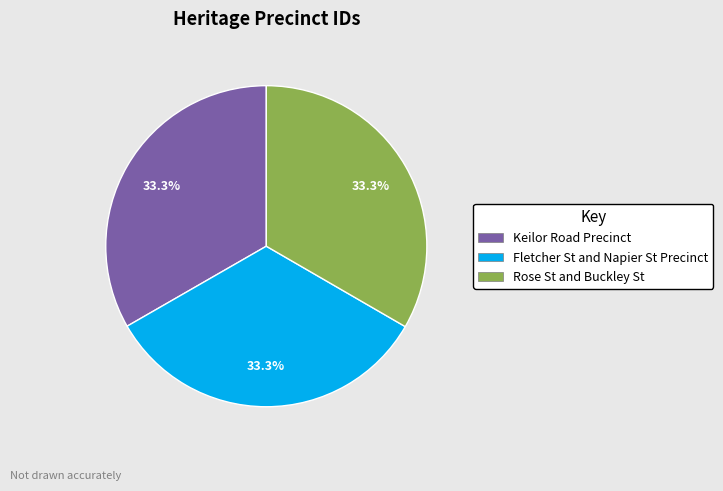

Combined, what portion of the pie is Rose St and Buckley St and Fletcher St and Napier St Precinct?

66.7%